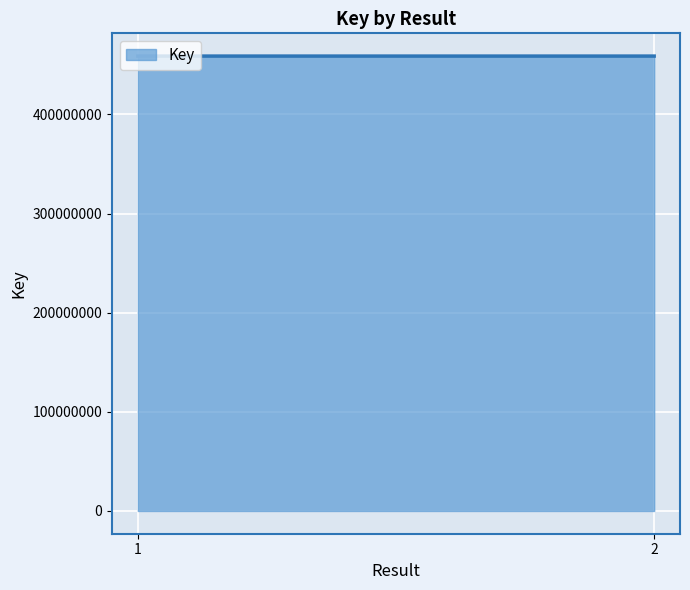

The value at 2 is 164516553. True or false?

False